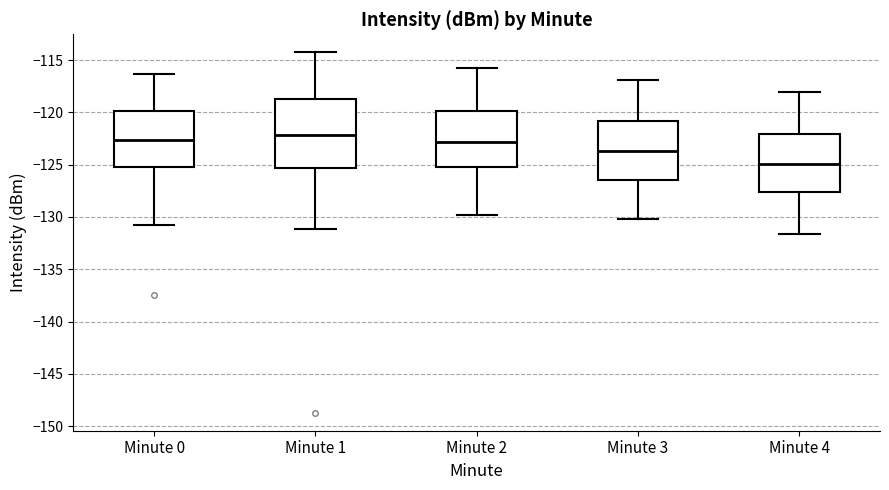

Which box is the tallest, from its lower edge to its upper edge?

Minute 1